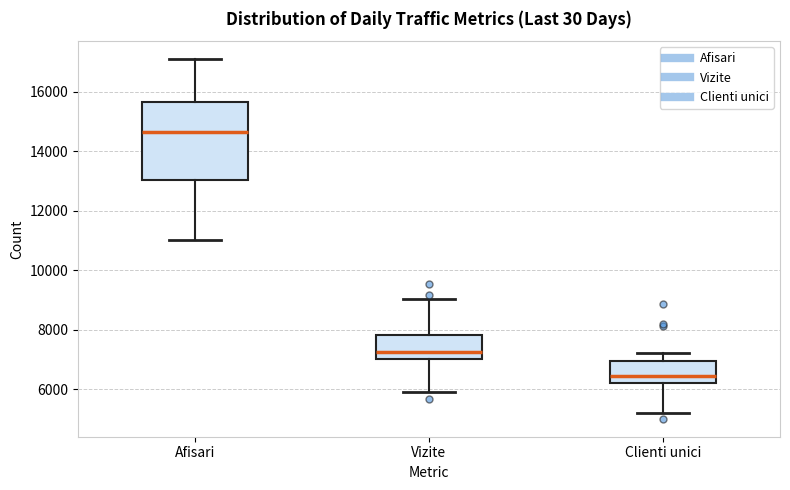

Reading left to right, read every box against the y-axis: the position of its median line, the range the box covers, and the ends of its whiskers. The values are not printed on the chart, so give them approximately, as read against the axis.

Afisari: median 14600, box 13000 to 15600, whiskers 11000 to 17000
Vizite: median 7200, box 7000 to 7800, whiskers 6000 to 9000
Clienti unici: median 6400, box 6200 to 7000, whiskers 5200 to 7200